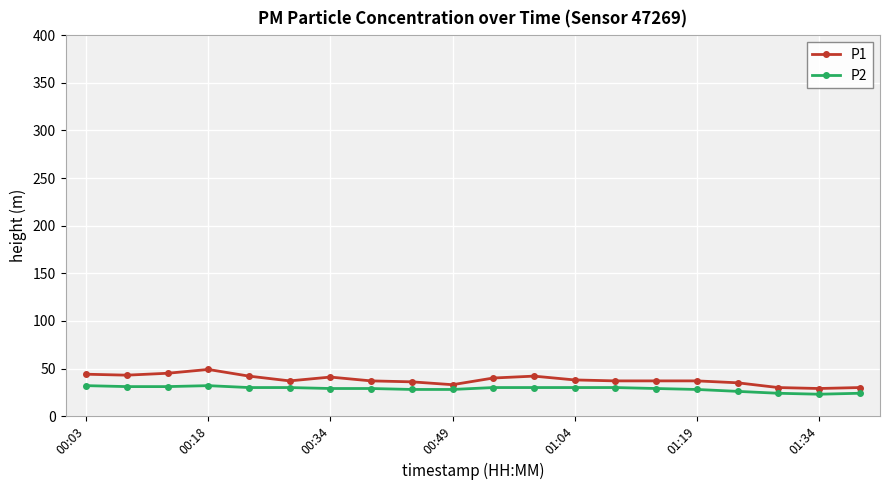

True or false: P1 has more than 2 points higher than both neighbors.

True